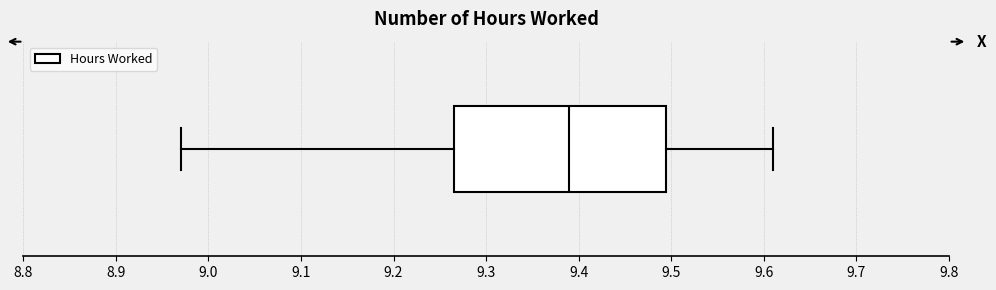

Read this box plot against the x-axis: the position of the median line, the range covered by the box, and the ends of both whiskers. The values are not printed on the chart, so give them approximately, as read against the axis.

median 9.39, box 9.27 to 9.50, whiskers 8.97 to 9.61